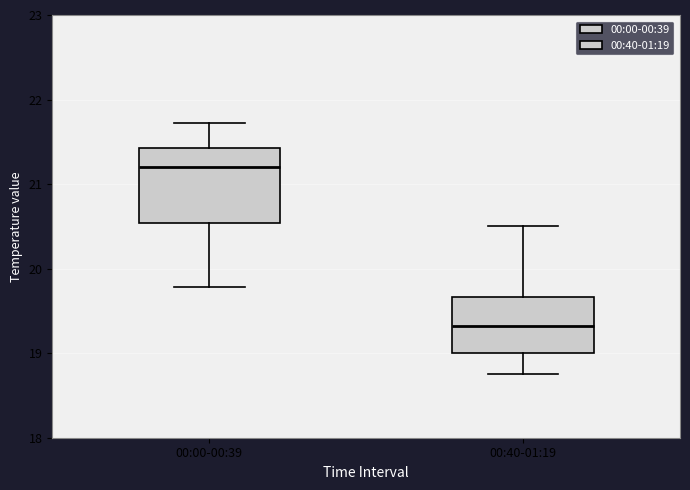

Which box is the tallest, from its lower edge to its upper edge?

00:00-00:39